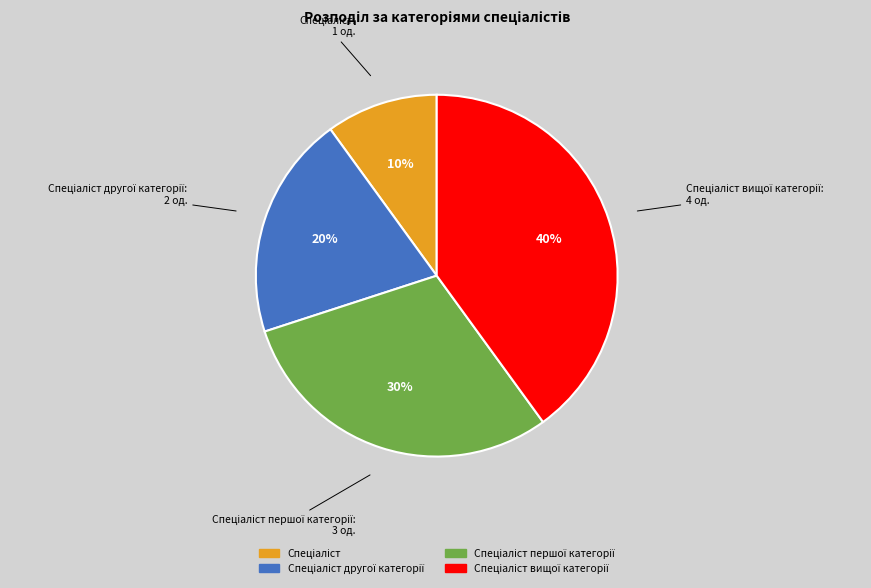

Does any single category account for the majority?

No